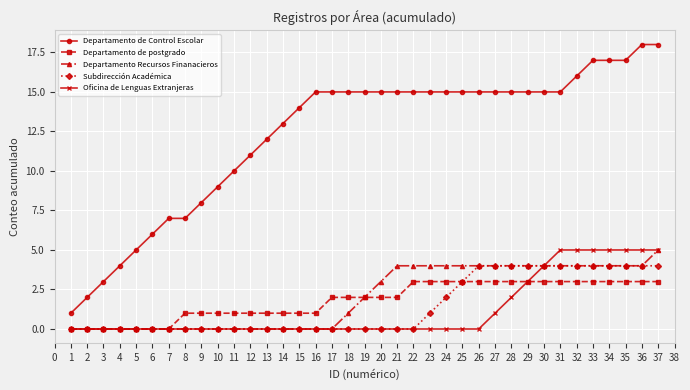

What is the sum of the Oficina de Lenguas Extranjeras values at 25 and 22?

0